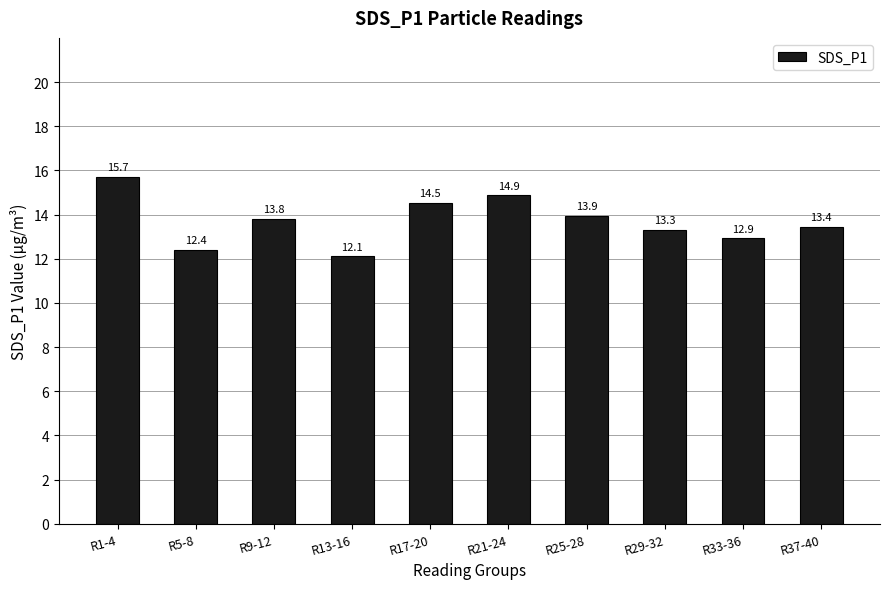

Which category has the highest value across all series?

R1-4